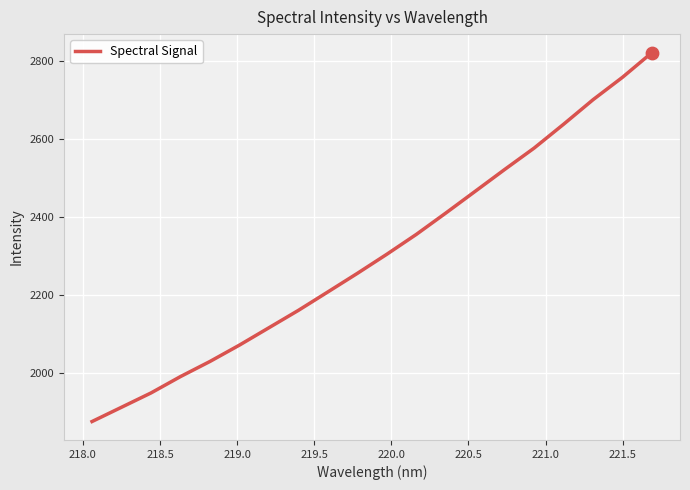

What is the maximum value shown in the chart?

2820.5